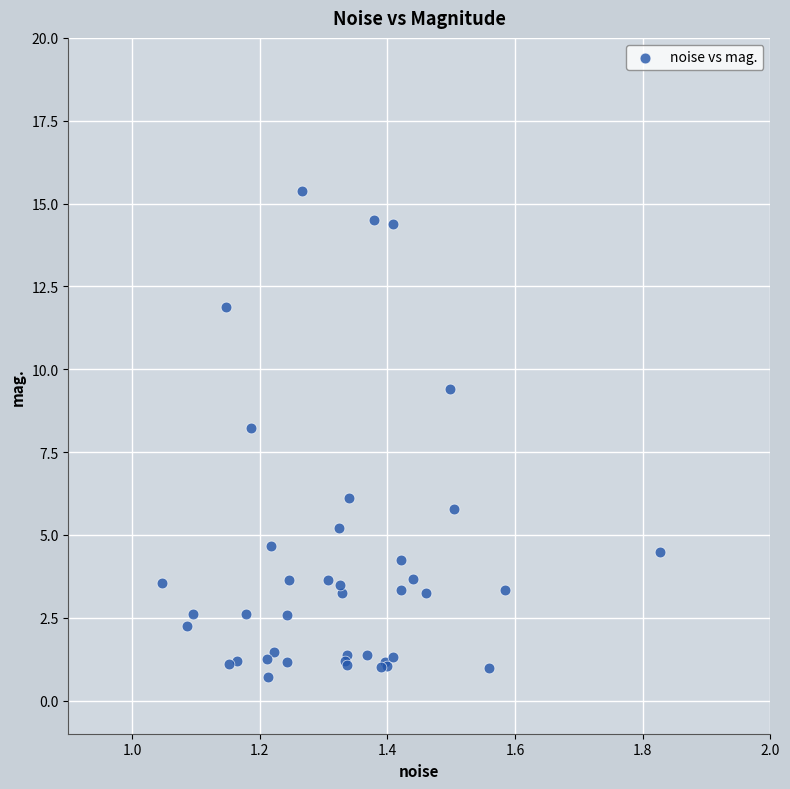

What Y value in the scatter plot is closest to 8?

8.2